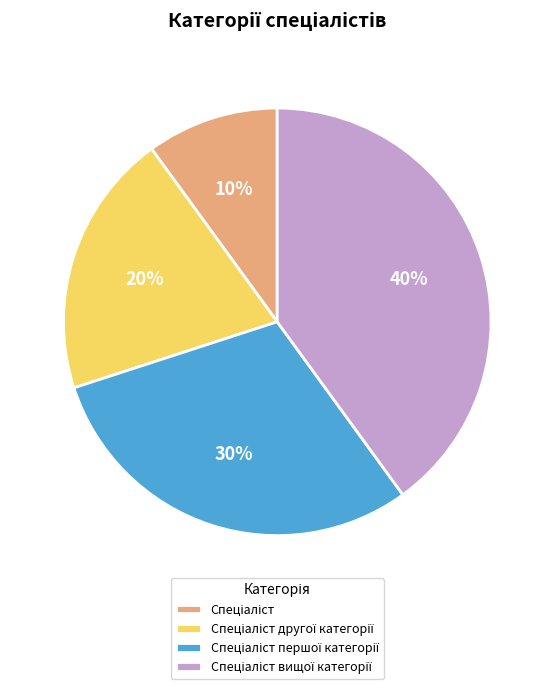

Does any single category account for the majority?

No